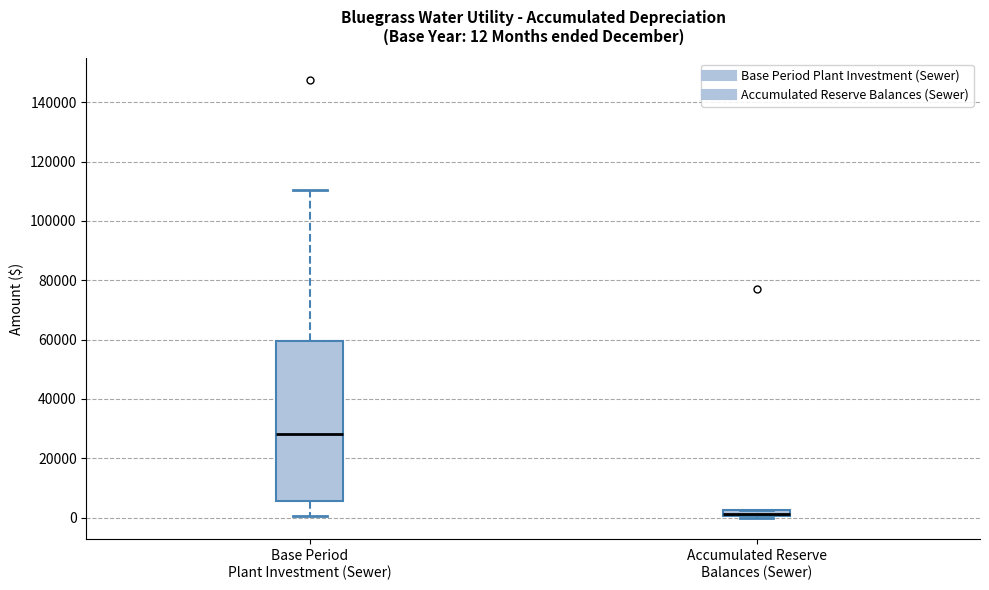

Which box's median line is the lowest?

Accumulated Reserve Balances (Sewer)